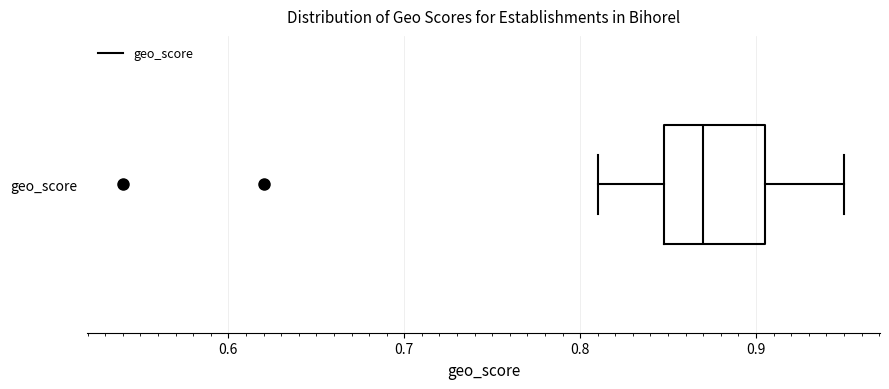

Read this box plot against the x-axis: the position of the median line, the range covered by the box, and the ends of both whiskers. The values are not printed on the chart, so give them approximately, as read against the axis.

median 0.87, box 0.85 to 0.91, whiskers 0.81 to 0.95